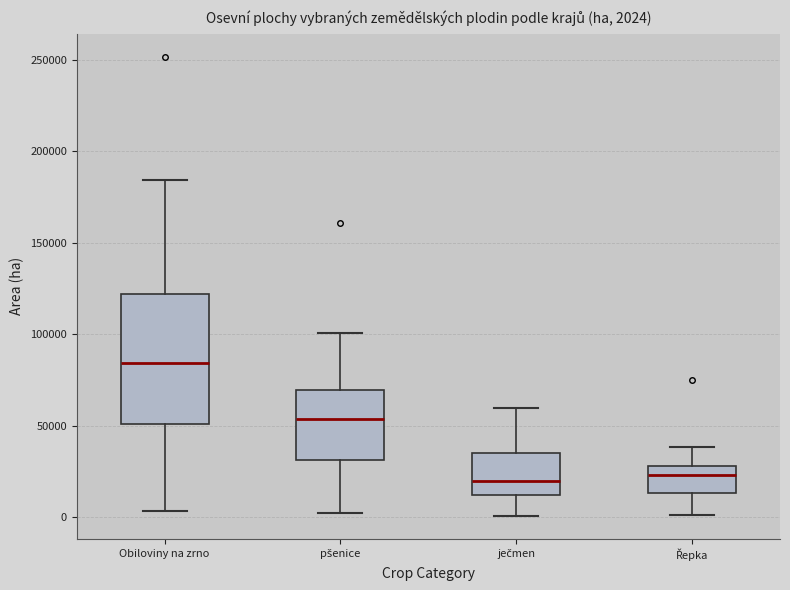

Comparing the boxes themselves (not the whiskers), which one is the tallest?

Obiloviny na zrno